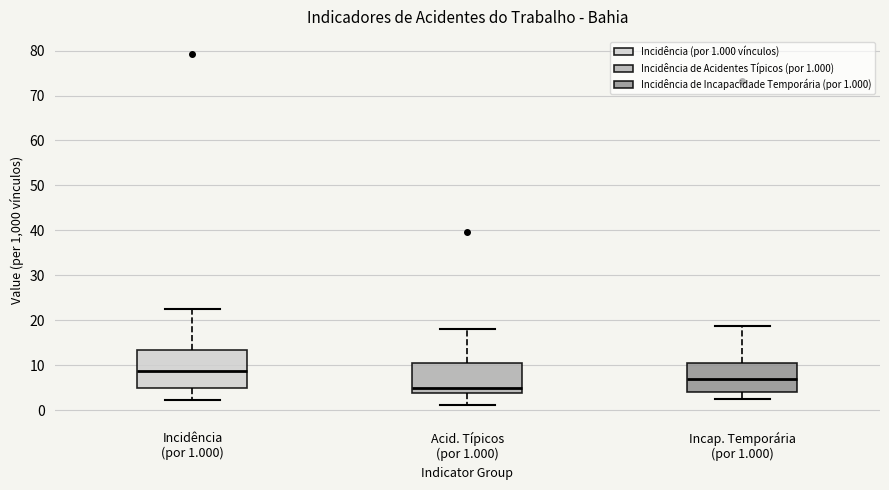

Reading left to right, transcribe this box plot: for each box, give where its median line is, the range the box spans, and where its two whiskers end, as read against the y-axis. The values are not printed on the chart, so give them approximately, as read against the axis.

Incidência (por 1.000): median 9, box 5 to 13, whiskers 2 to 23
Acid. Típicos (por 1.000): median 5, box 4 to 10, whiskers 1 to 18
Incap. Temporária (por 1.000): median 7, box 4 to 10, whiskers 2 to 19